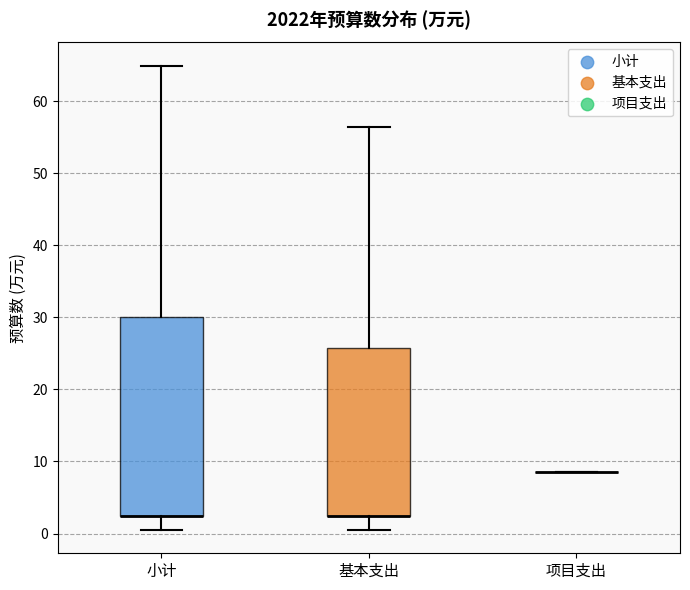

Comparing the boxes themselves (not the whiskers), which one is the tallest?

小计